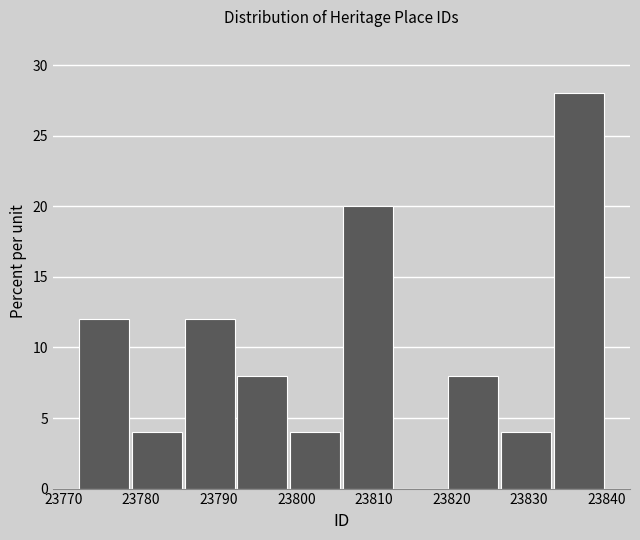

Over which range of the x-axis is the bar tallest?

23833.2 to 23840.0